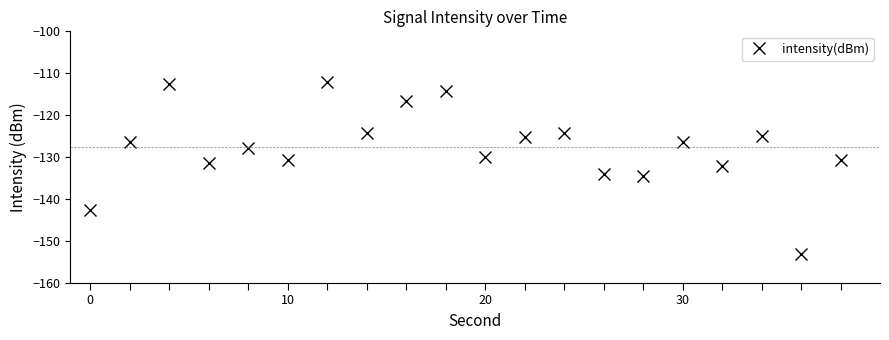

What is the maximum value shown in the chart?

-112.1